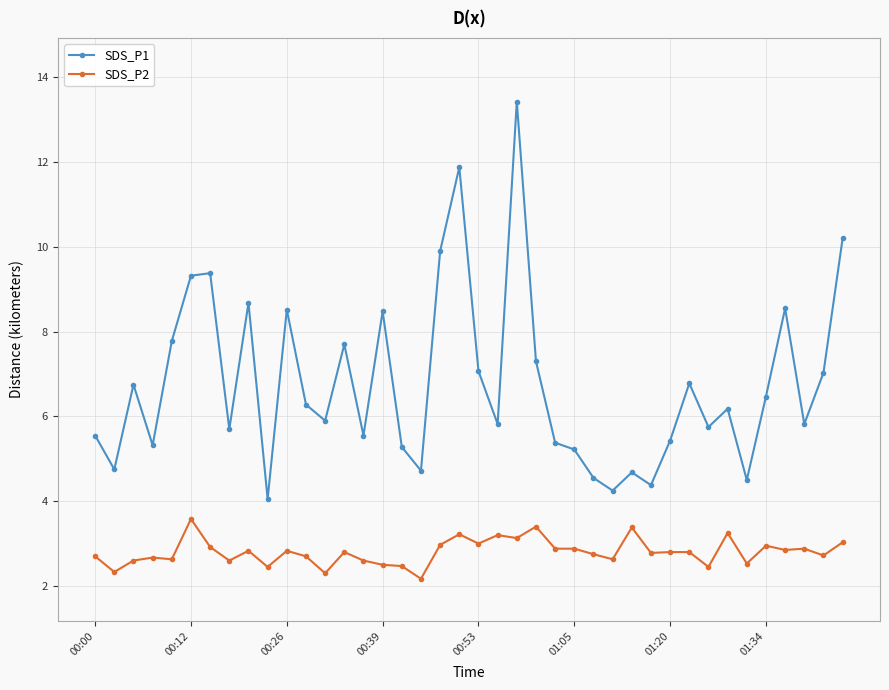

True or false: SDS_P1 has more than 0 interior local peaks.

True